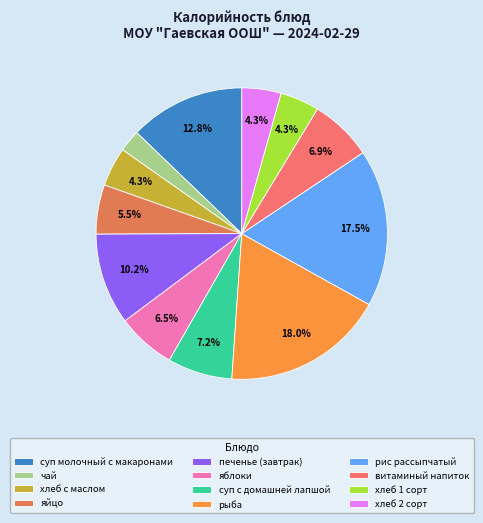

To the nearest percent, what portion does яйцо represent?

5%